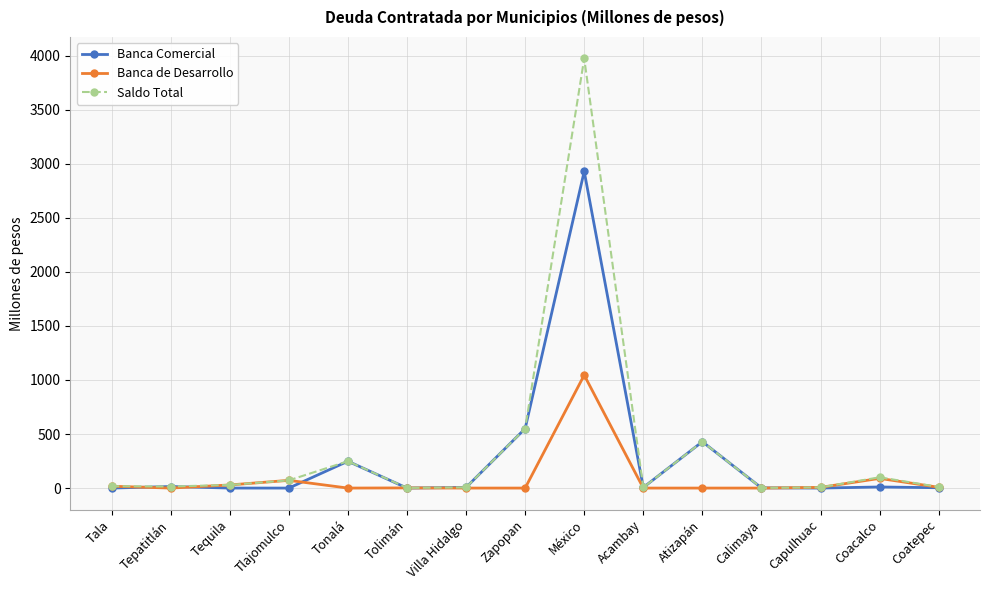

What is the maximum value for Saldo Total?

3974.3